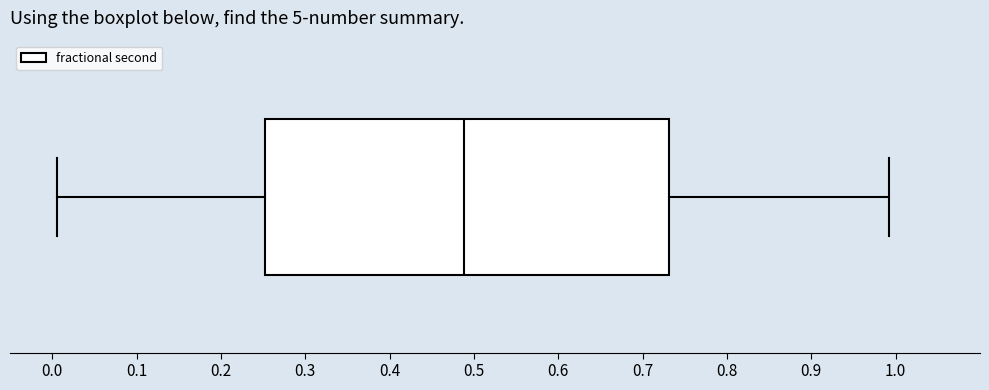

Read this box plot against the x-axis: the position of the median line, the range covered by the box, and the ends of both whiskers. The values are not printed on the chart, so give them approximately, as read against the axis.

median 0.49, box 0.25 to 0.73, whiskers 0.01 to 0.99